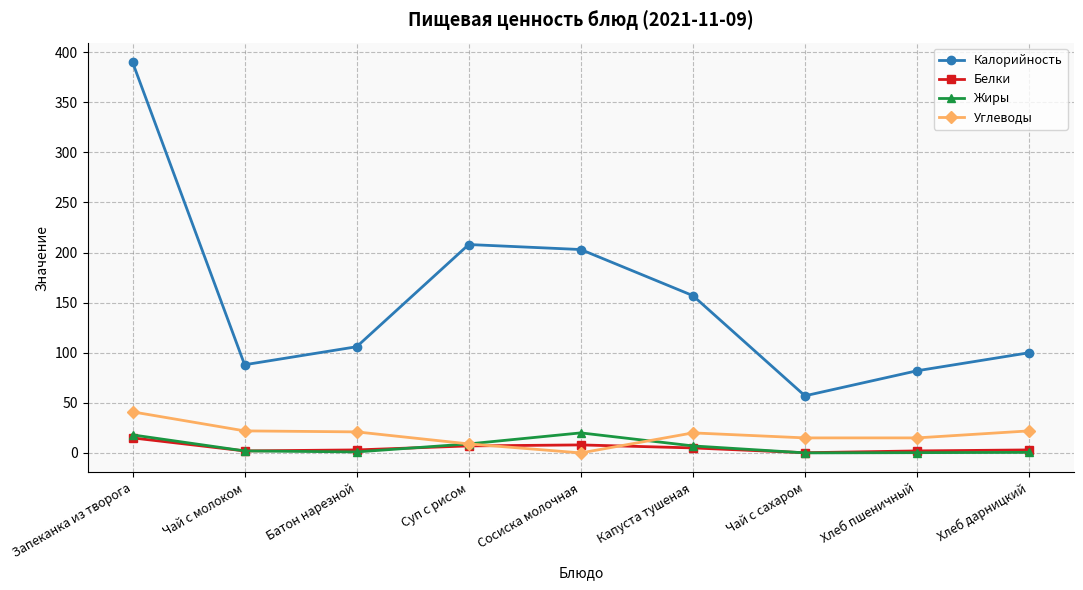

What position from the right is Запеканка из творога?

9